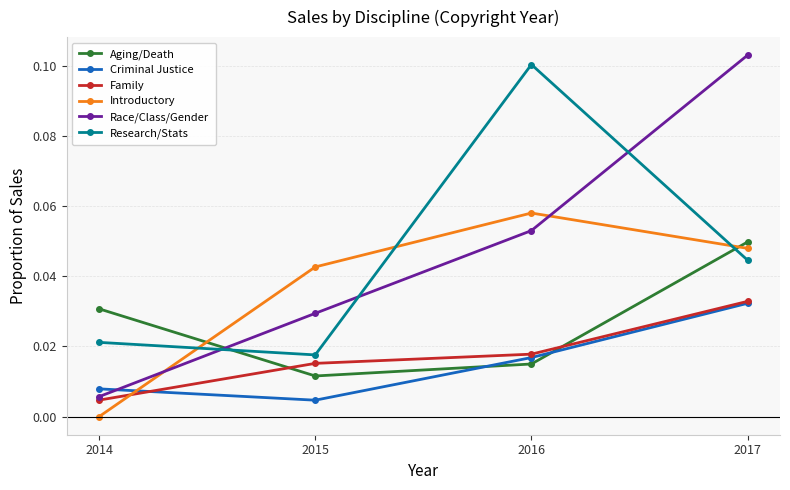

What are all the series names shown in the legend?

Aging/Death, Criminal Justice, Family, Introductory, Race/Class/Gender, Research/Stats